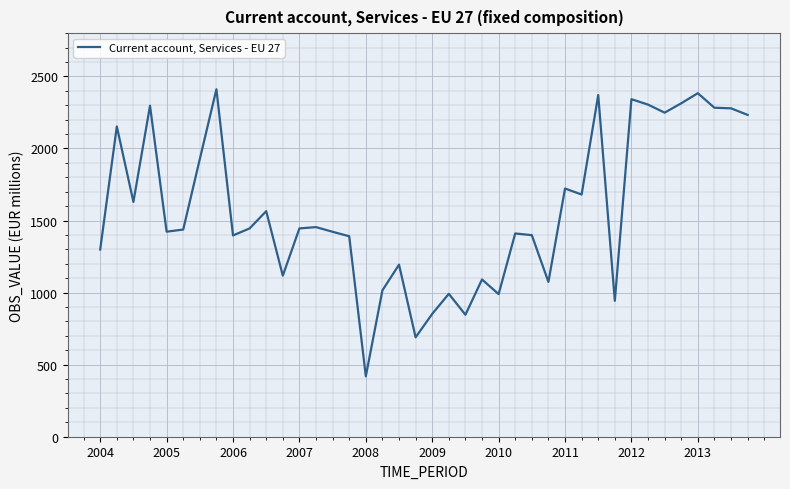

What is the smallest value displayed?

419.1